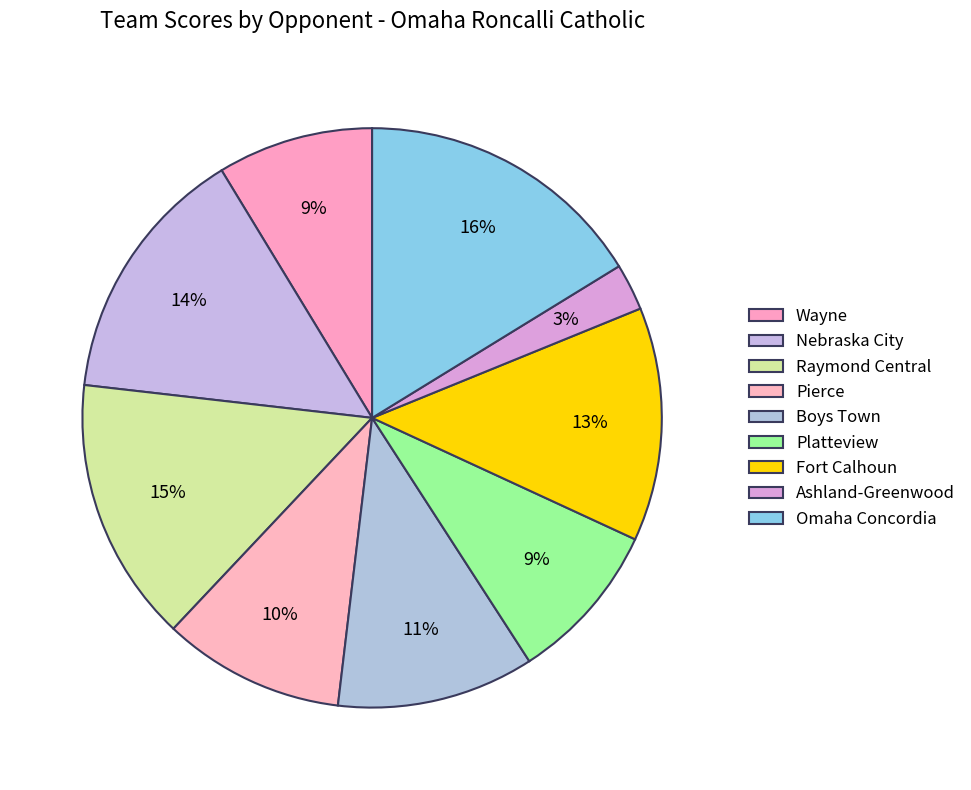

Does Omaha Concordia account for over 50% of the chart?

No